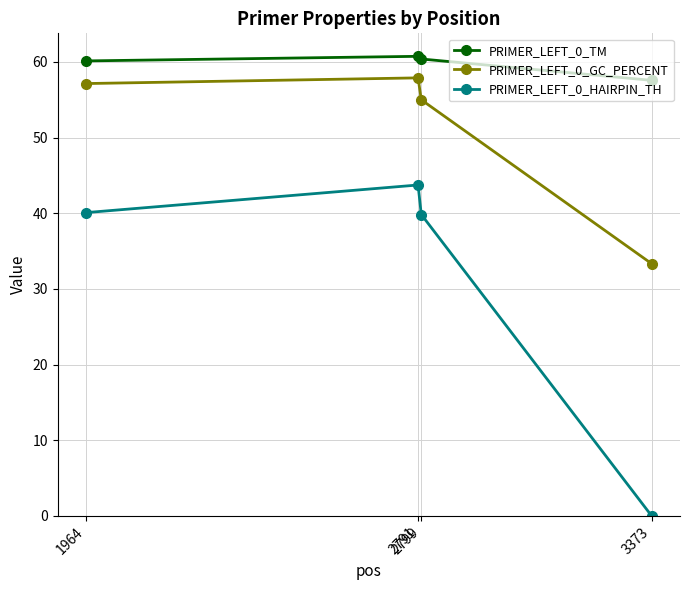

What is the maximum value shown in the chart?

60.7